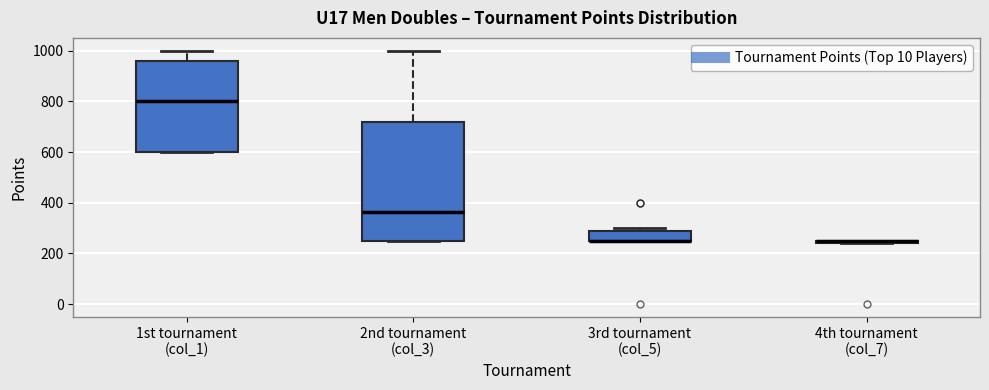

Comparing the boxes themselves (not the whiskers), which one is the tallest?

2nd tournament (col_3)